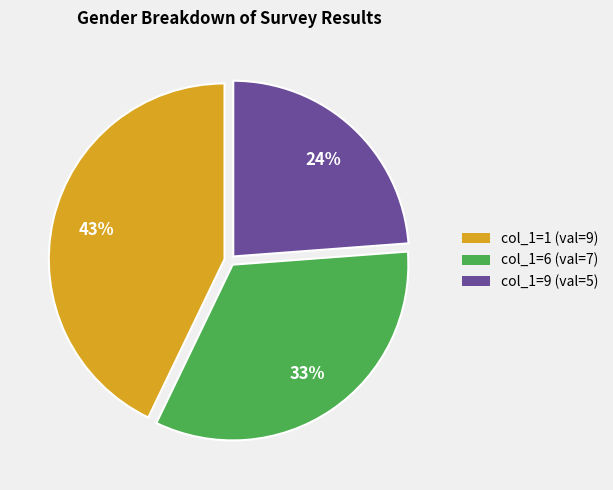

Count the number of slices in the pie.

3